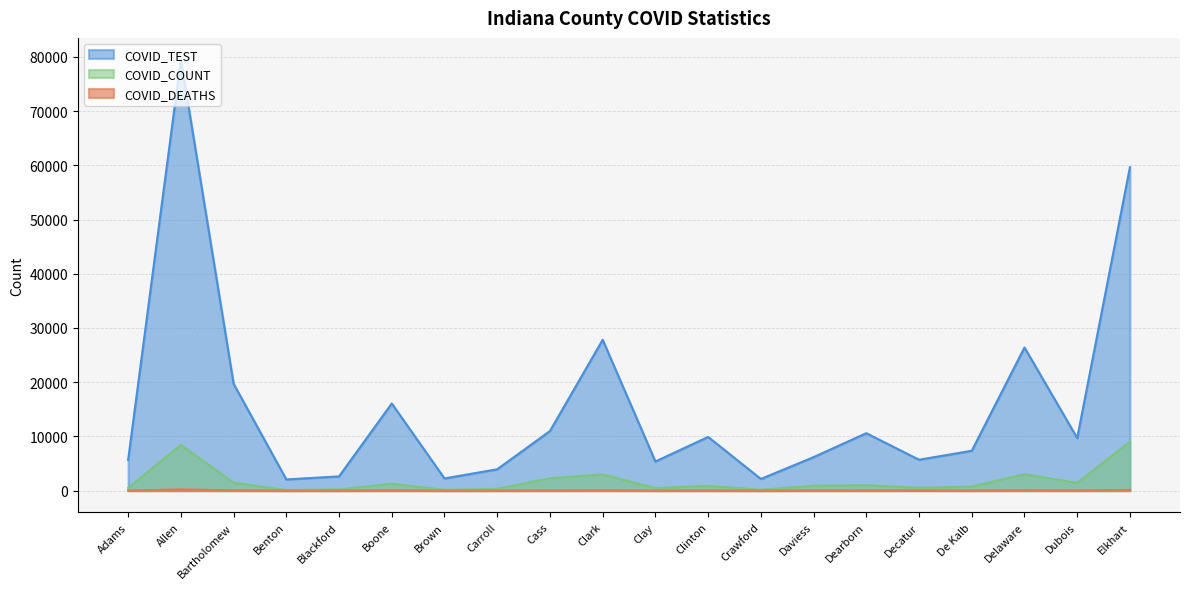

How many lines are shown in the chart?

3